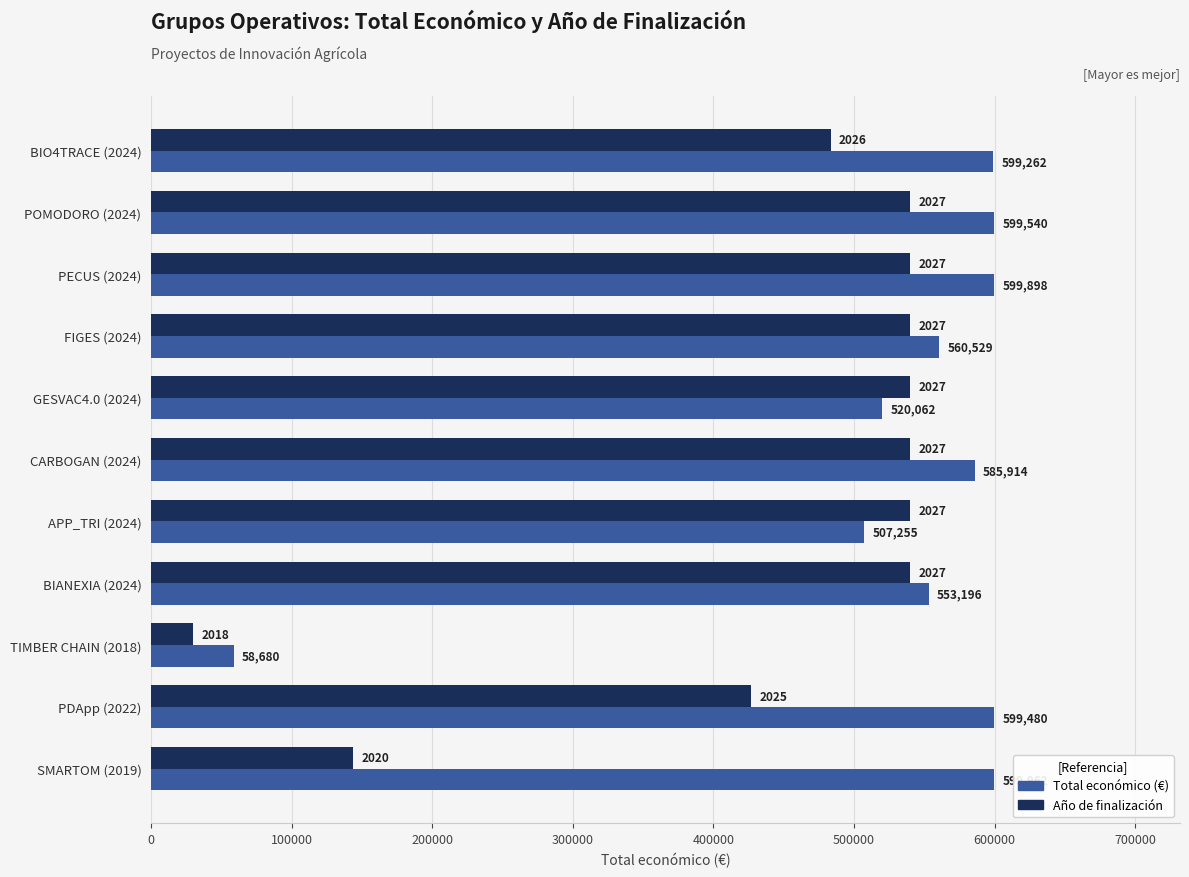

Which series changed the most between APP_TRI (2024) and TIMBER CHAIN (2018)?

Año de finalización